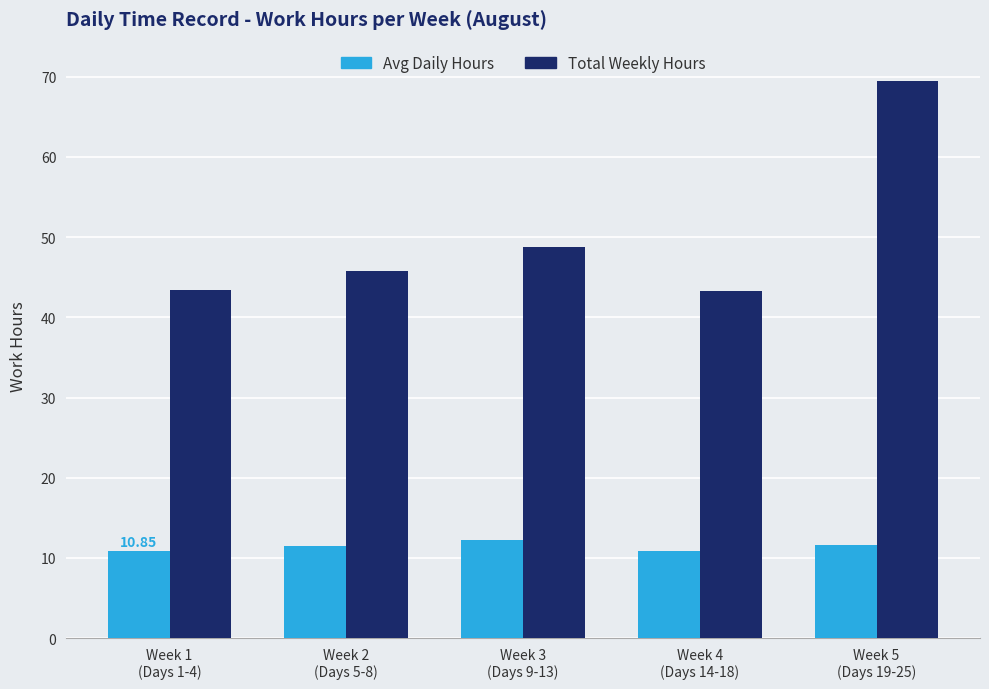

What are all the series names shown in the legend?

Avg Daily Hours, Total Weekly Hours